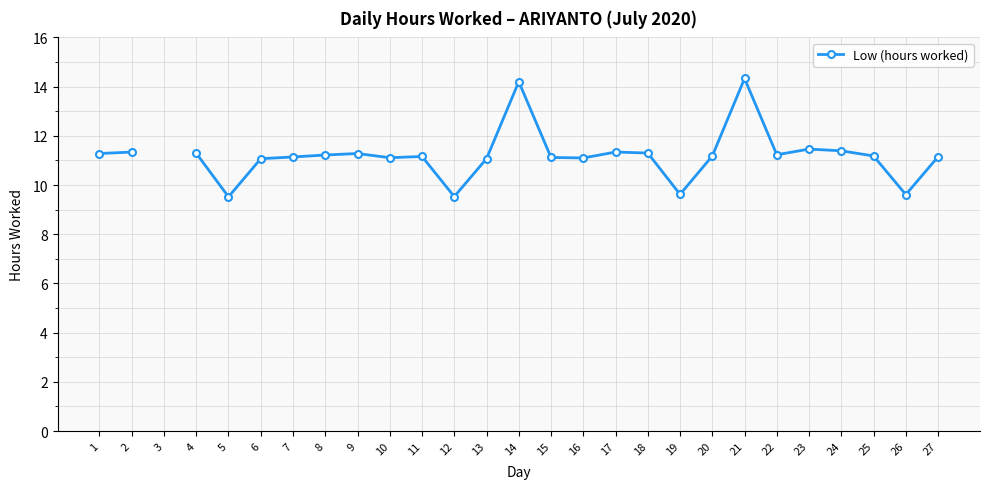

At which label is the value closest to 11?

6